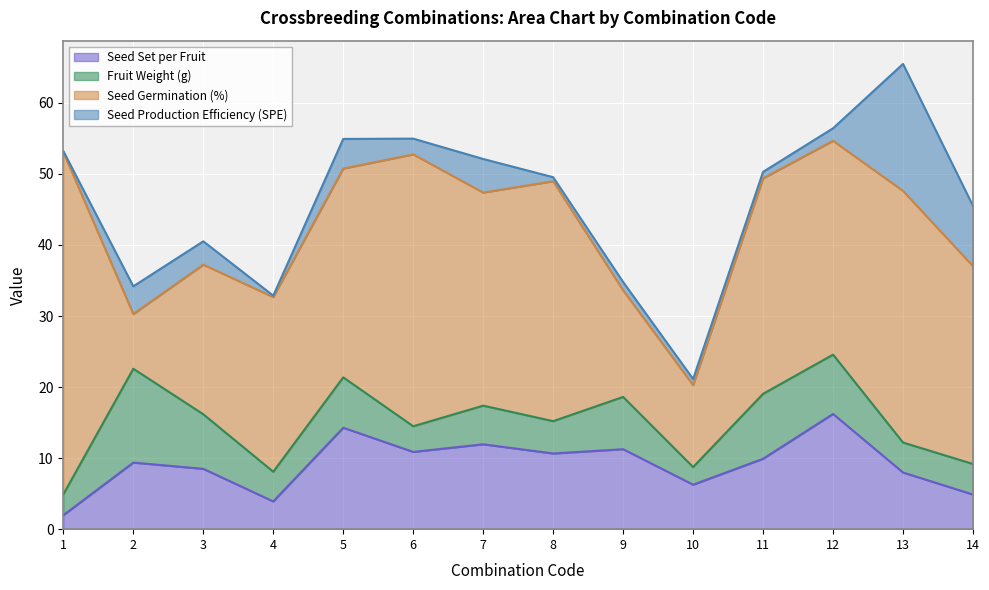

Does the chart display data point markers on the line(s)?

No